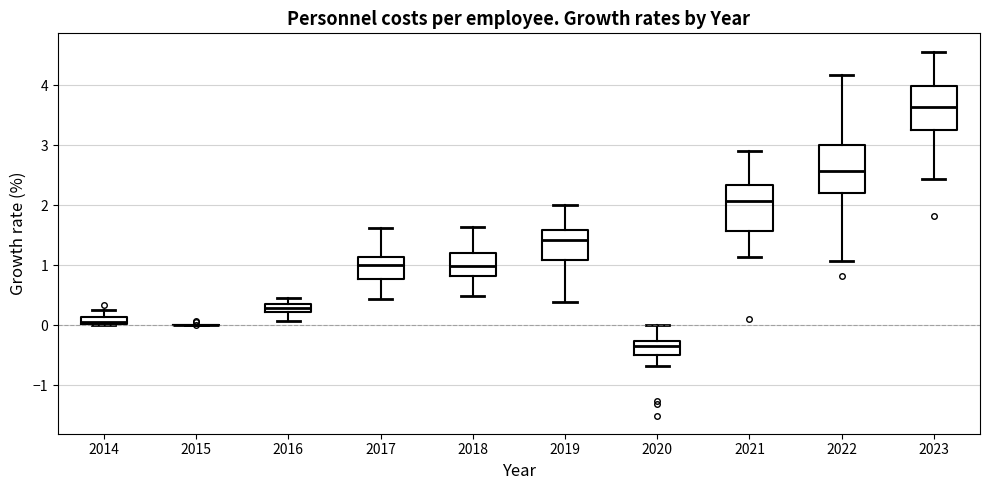

Where is the upper edge of the box at x = 2023 on the y-axis? The values are not printed on the chart, so give them approximately, as read against the axis.

4.0